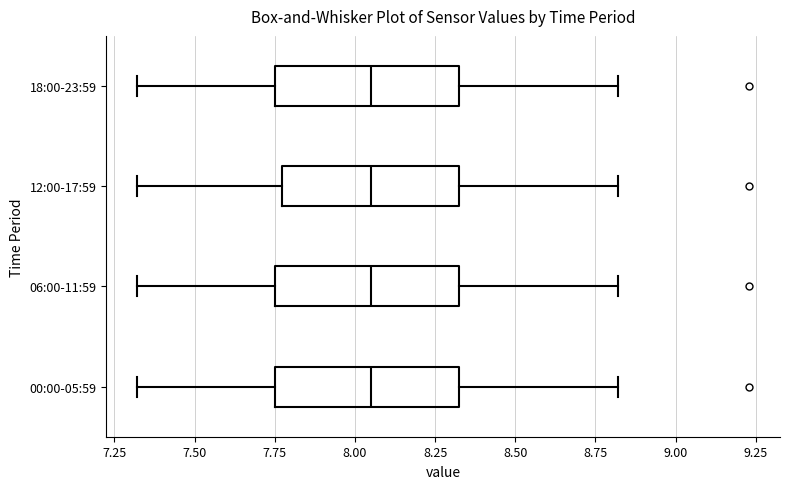

Where does the right whisker of the box for 18:00-23:59 end on the x-axis? The values are not printed on the chart, so give them approximately, as read against the axis.

8.80